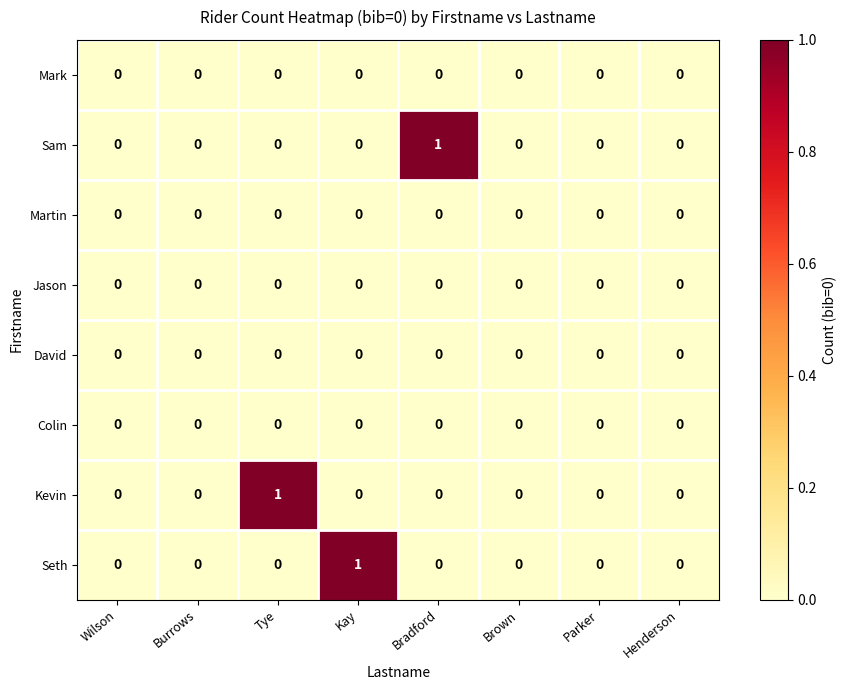

At which label does Kevin reach its peak?

Tye